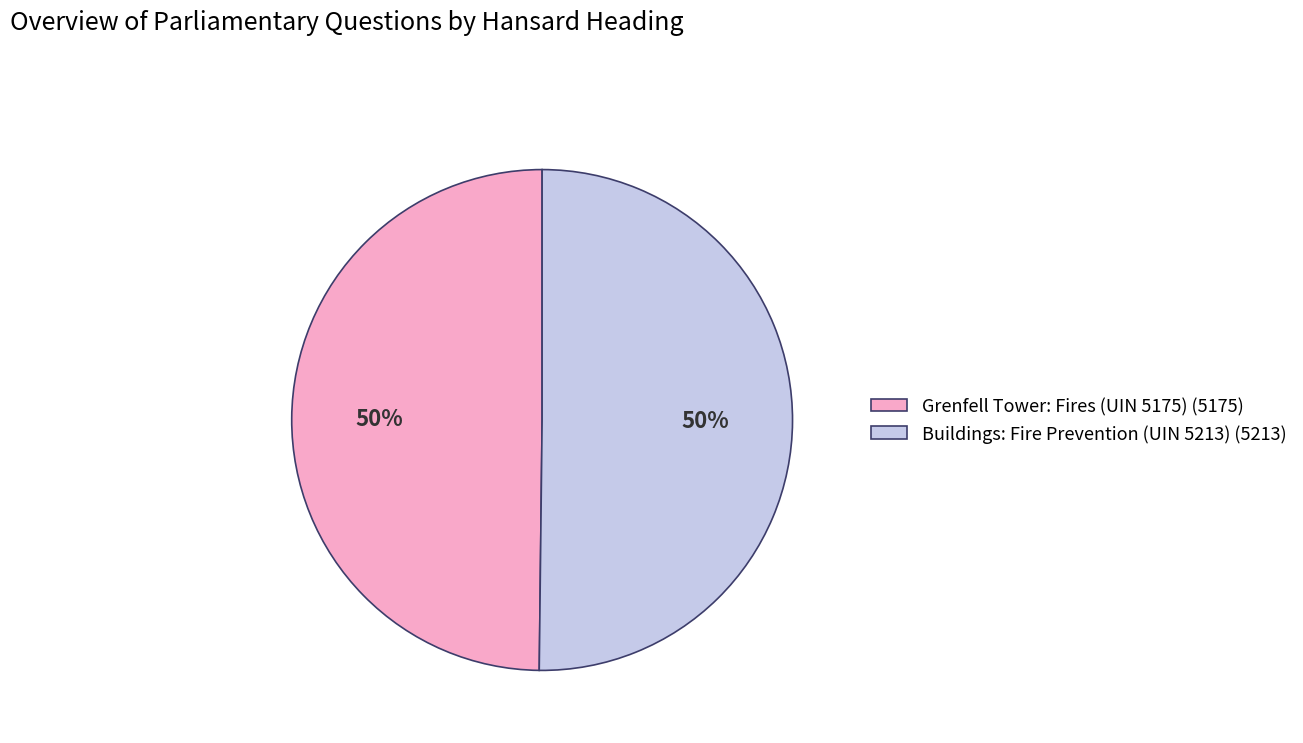

Combined, do Buildings: Fire Prevention (UIN 5213) and Grenfell Tower: Fires (UIN 5175) account for over 50%?

Yes